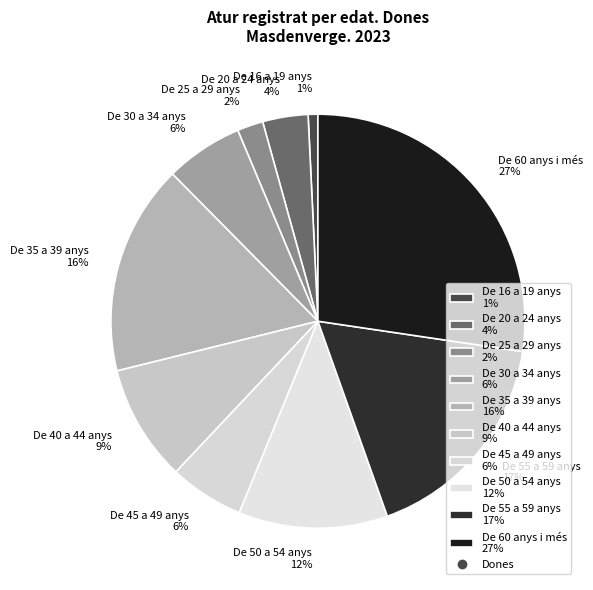

Is the sum of De 55 a 59 anys and De 45 a 49 anys greater than half?

No